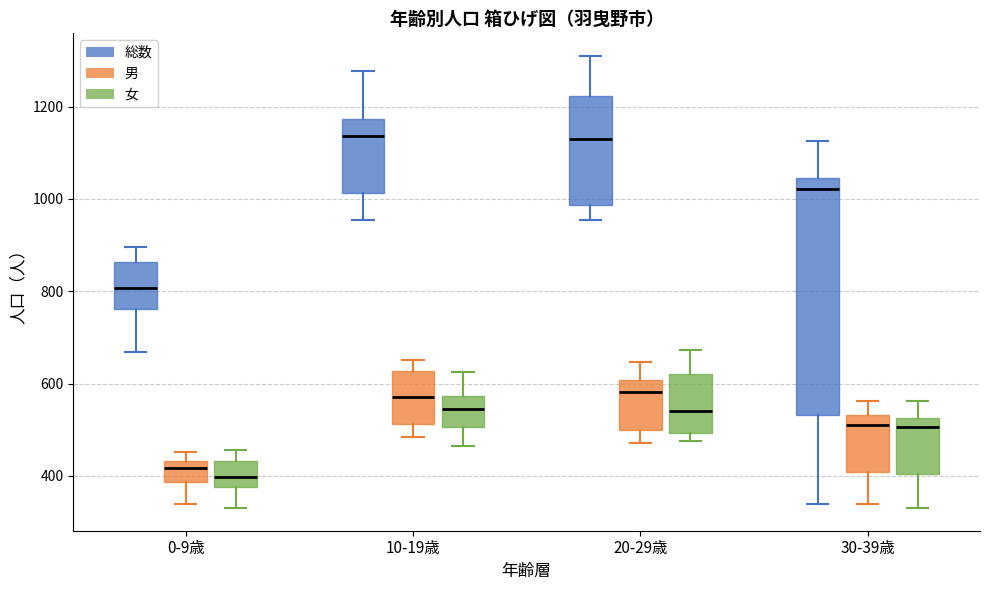

Which box is the tallest, from its lower edge to its upper edge?

30-39歳 (総数)